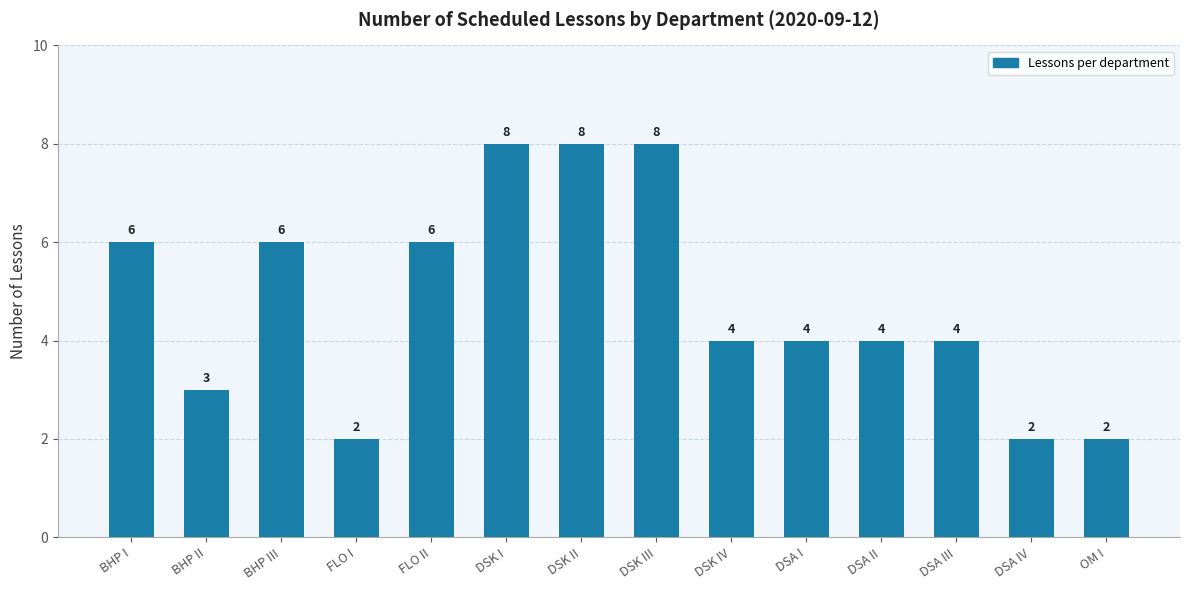

Read the value at DSA I.

4